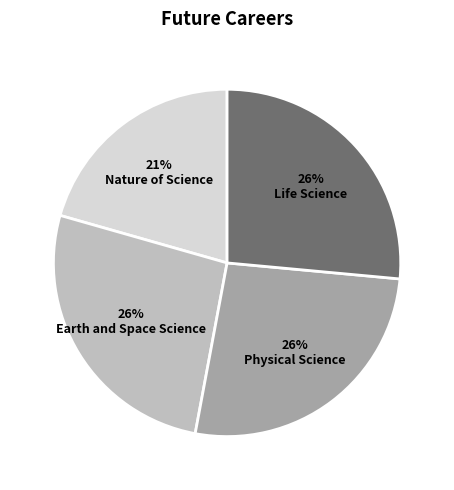

True or false: Earth and Space Science accounts for 38% of the total.

False